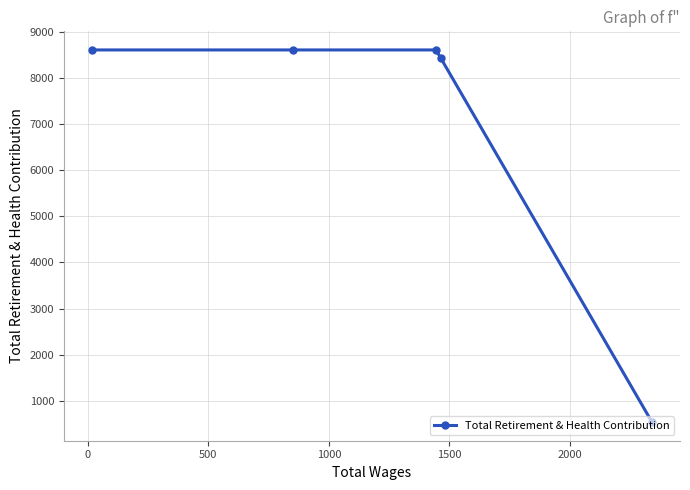

What is the average value?

6953